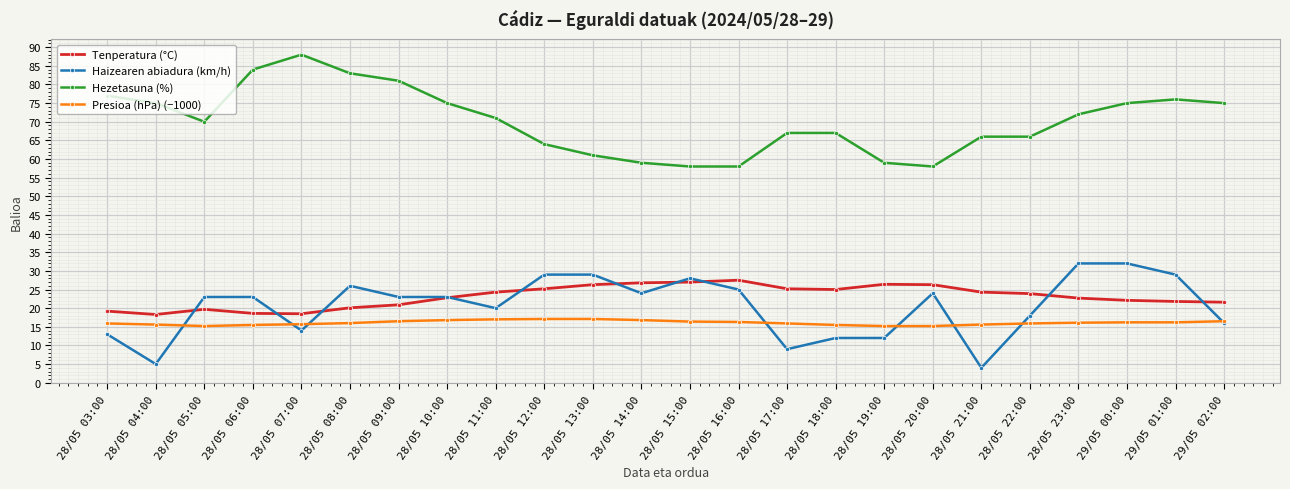

Which series changed the most between 28/05 10:00 and 29/05 00:00?

Haizearen abiadura (km/h)